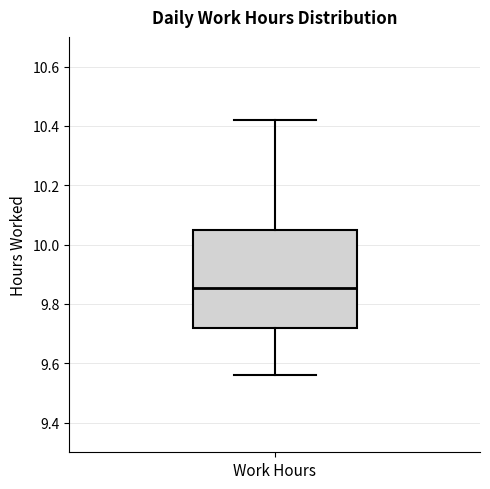

Transcribe this box plot: give where the median line is, the range the box spans, and where the two whiskers end, as read against the y-axis. The values are not printed on the chart, so give them approximately, as read against the axis.

median 9.86, box 9.72 to 10.06, whiskers 9.56 to 10.42